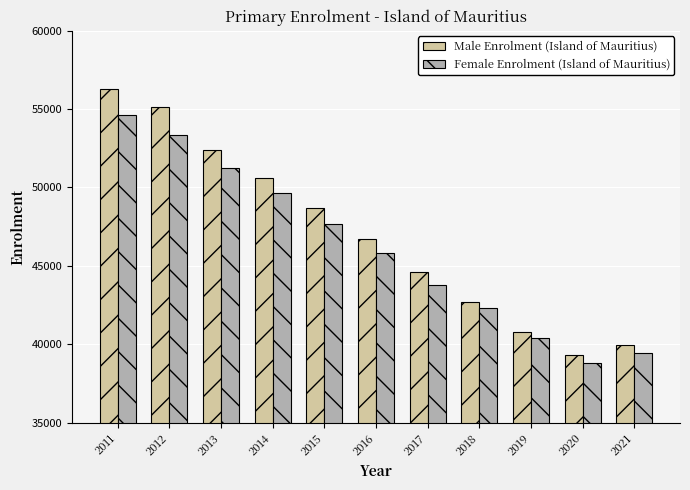

Between 2016 and 2020, which series saw the biggest shift?

Male Enrolment (Island of Mauritius)